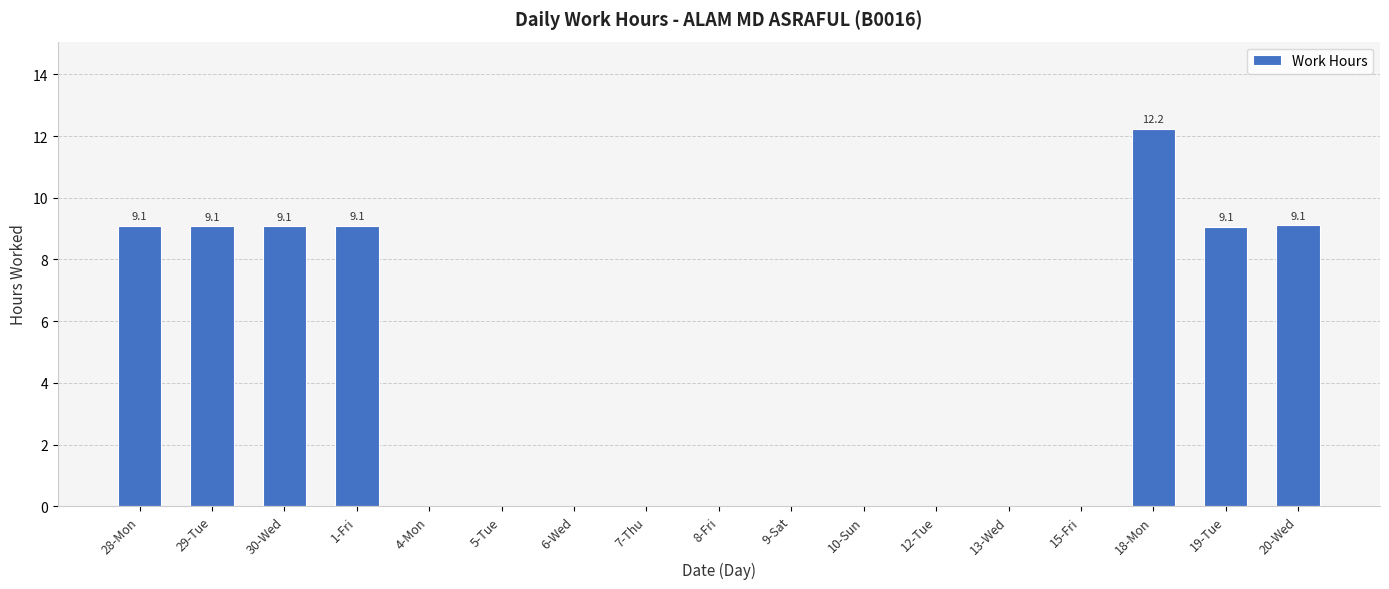

What is the maximum value shown in the chart?

12.2